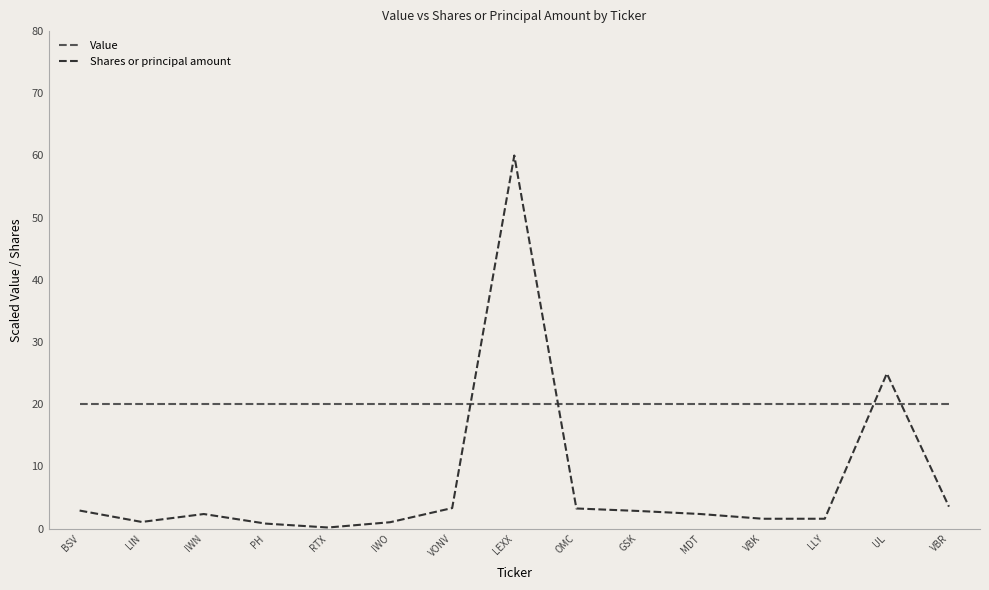

Between which two adjacent categories do Value and Shares or principal amount first intersect?

VONV and LEXX